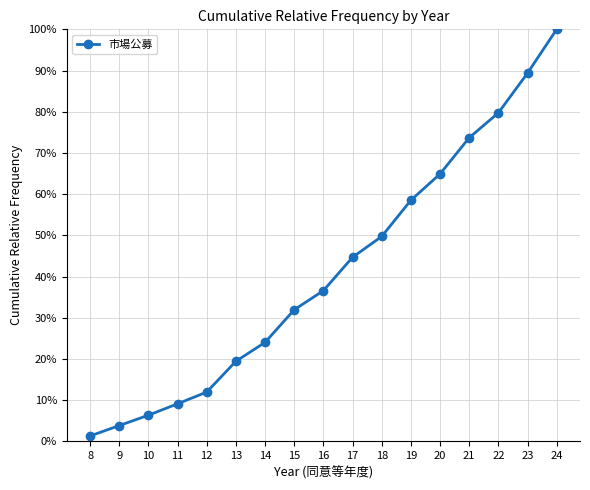

True or false: the data shows 3.8 at 9.

True